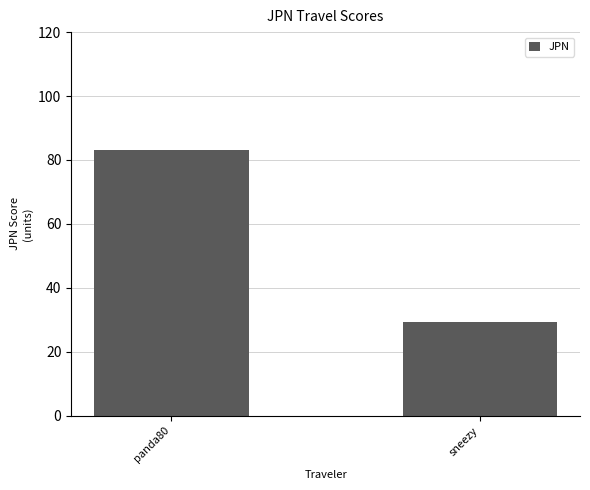

Which has a higher value, sneezy or panda80?

panda80